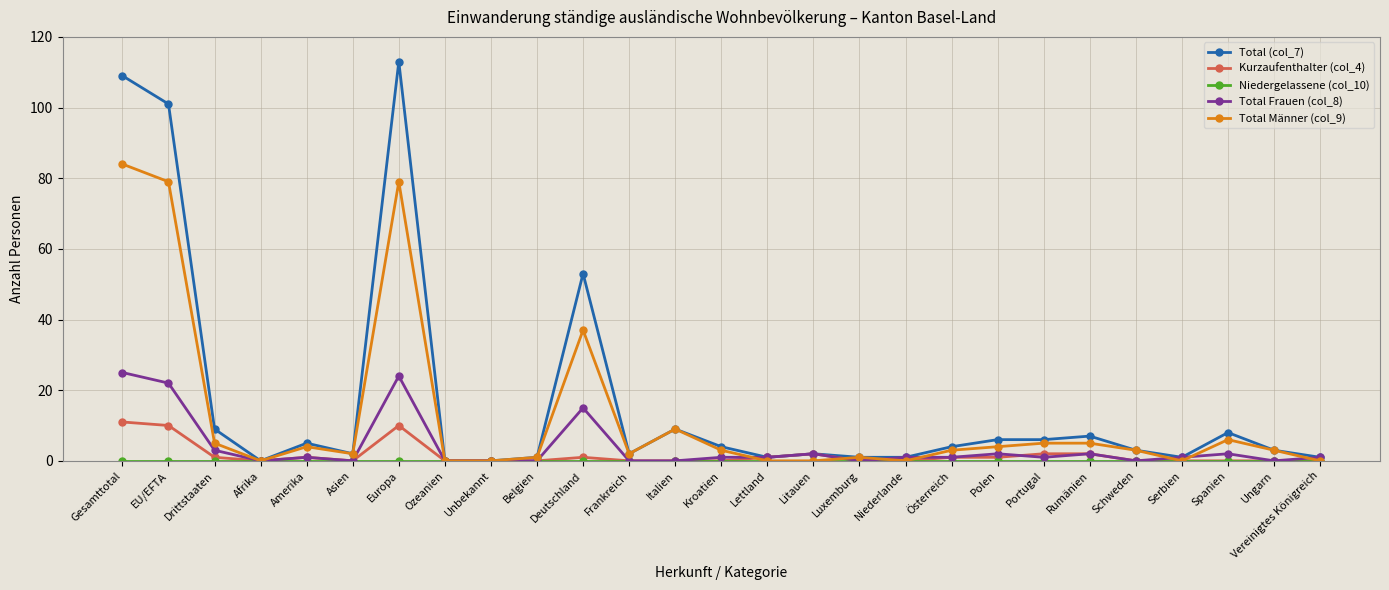

At which category does Total (col_7) reach its first local peak?

Amerika